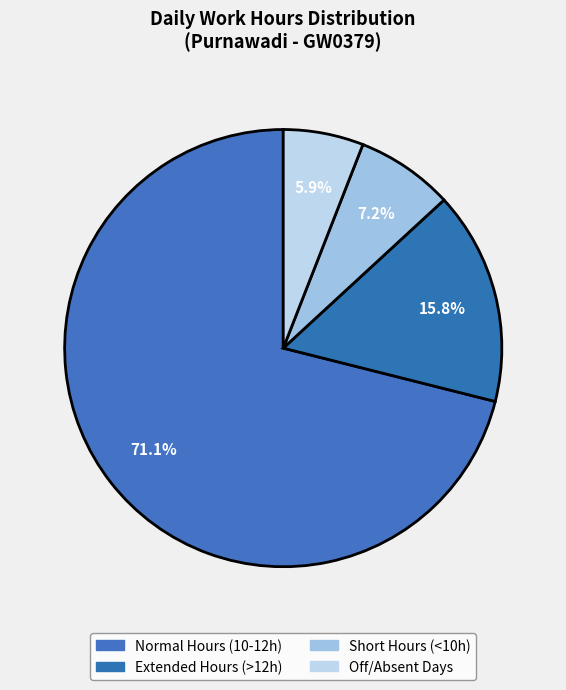

Rank the categories by value from highest to lowest.

Normal Hours (10-12h), Extended Hours (>12h), Short Hours (<10h), Off/Absent Days